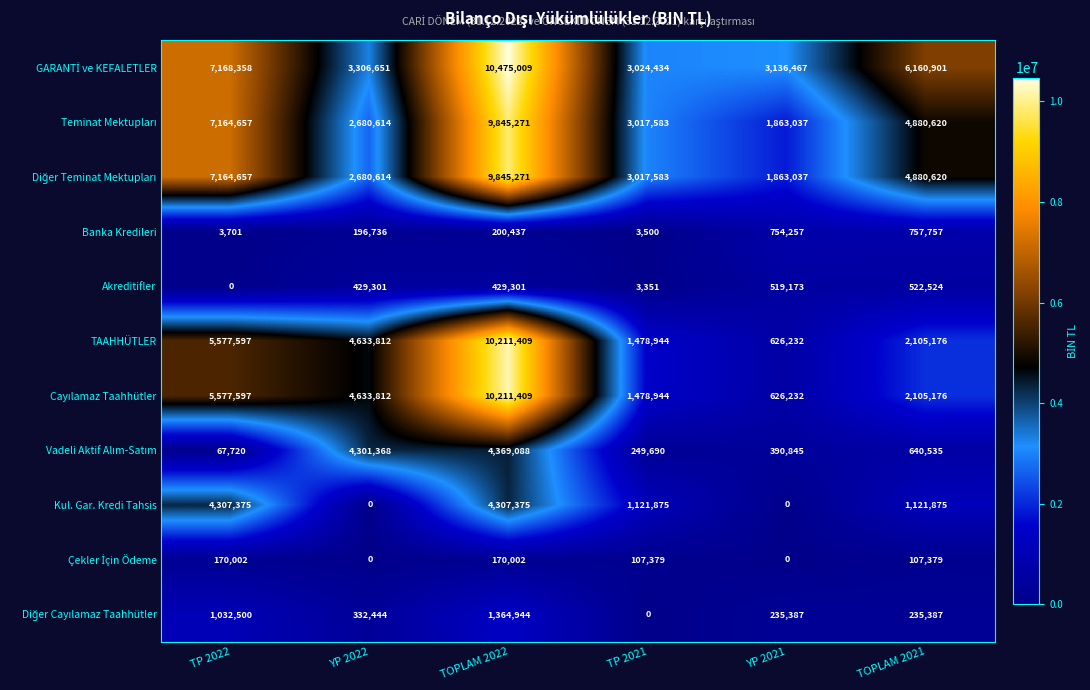

What is the difference between the TAAHHÜTLER values at TP 2021 and TP 2022?

4098653